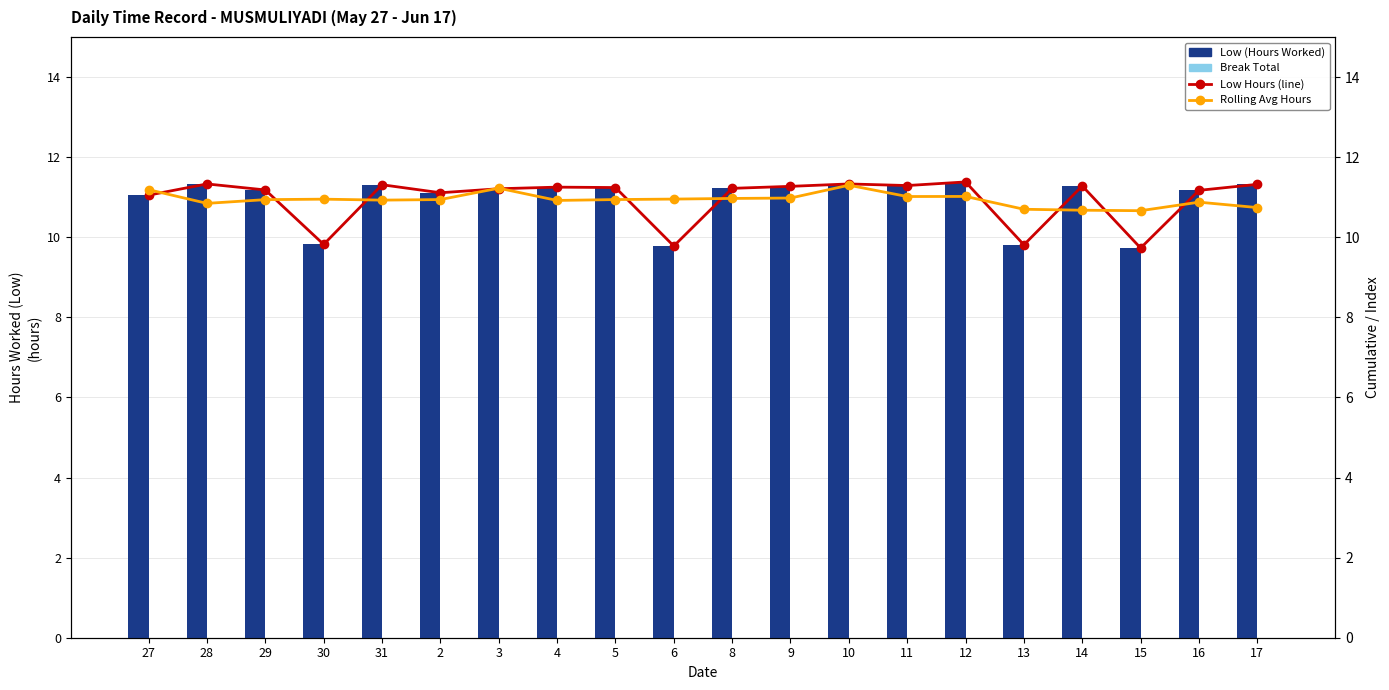

Which series has the largest range (max minus min)?

Low (Hours Worked)